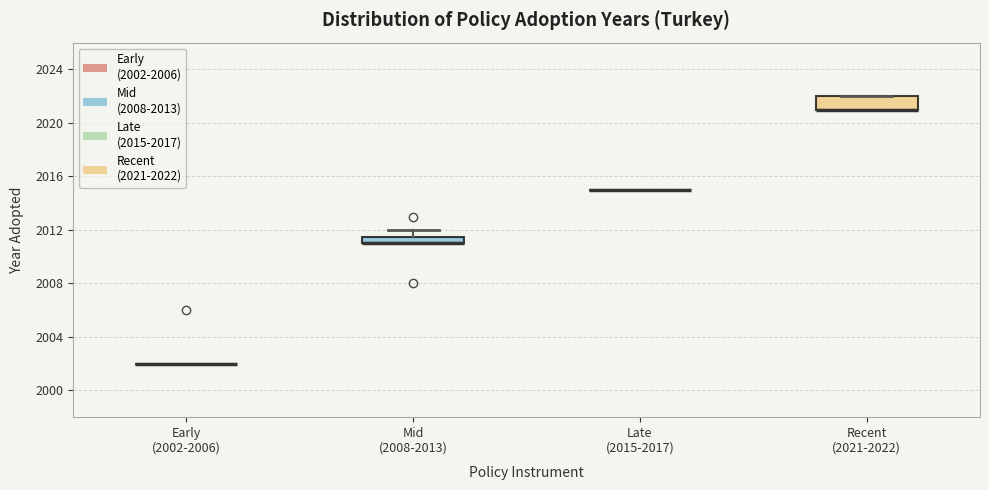

Comparing the boxes themselves (not the whiskers), which one is the tallest?

Recent (2021-2022)